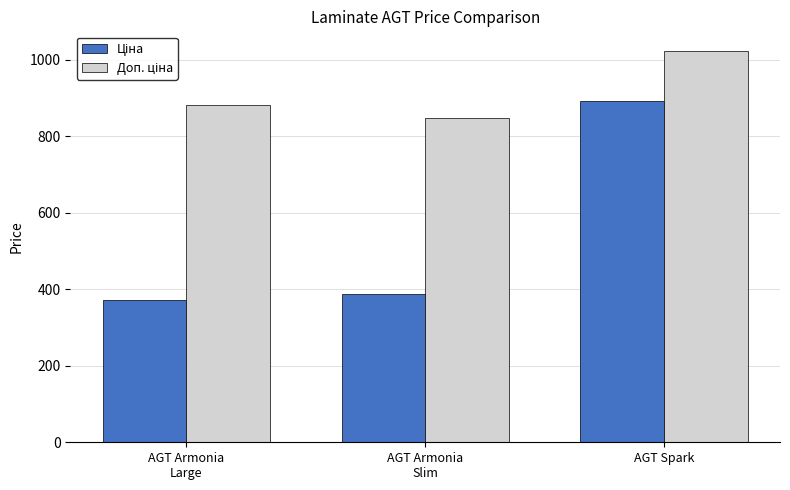

What is the label of the 1st bar from the right?

AGT Spark